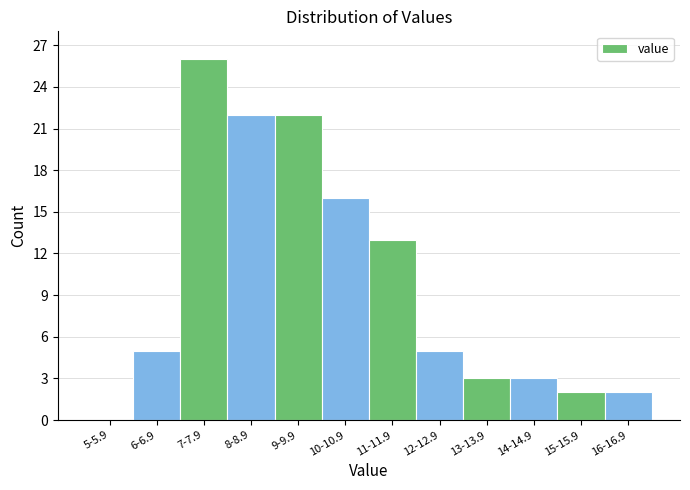

Reading right to left, extract all data points from this chart.

16-16.9=2	15-15.9=2	14-14.9=3	13-13.9=3	12-12.9=5	11-11.9=13	10-10.9=16	9-9.9=22	8-8.9=22	7-7.9=26	6-6.9=5	5-5.9=0